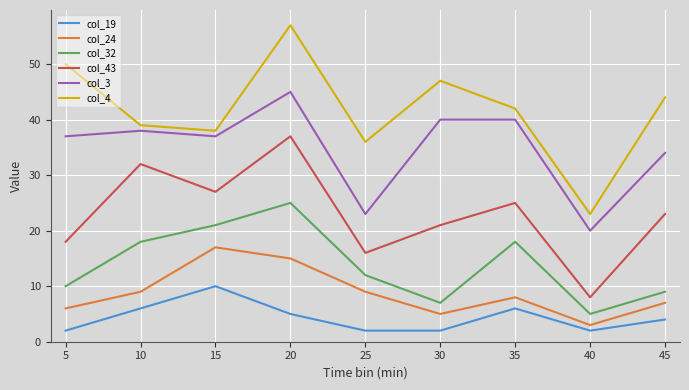

Where is the first local maximum for col_32?

20